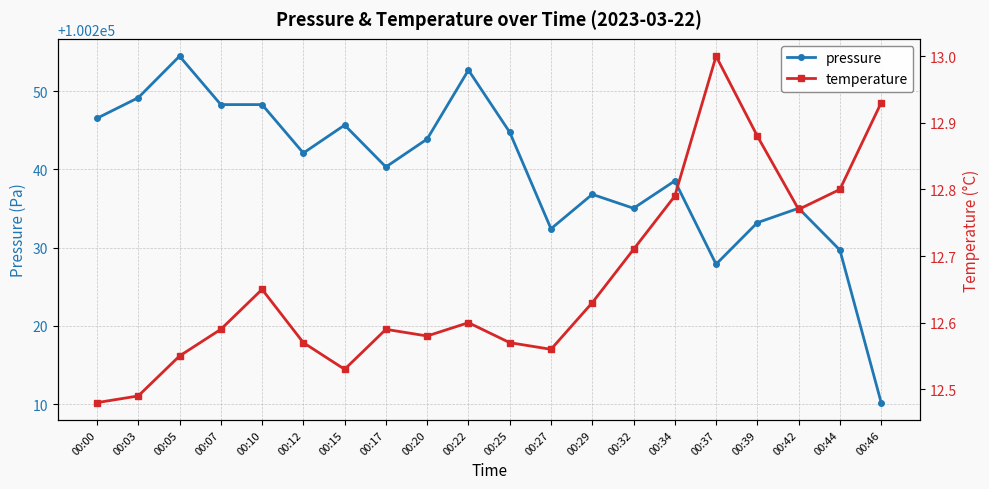

The pressure series shows 100238.5 at 00:34. True or false?

True